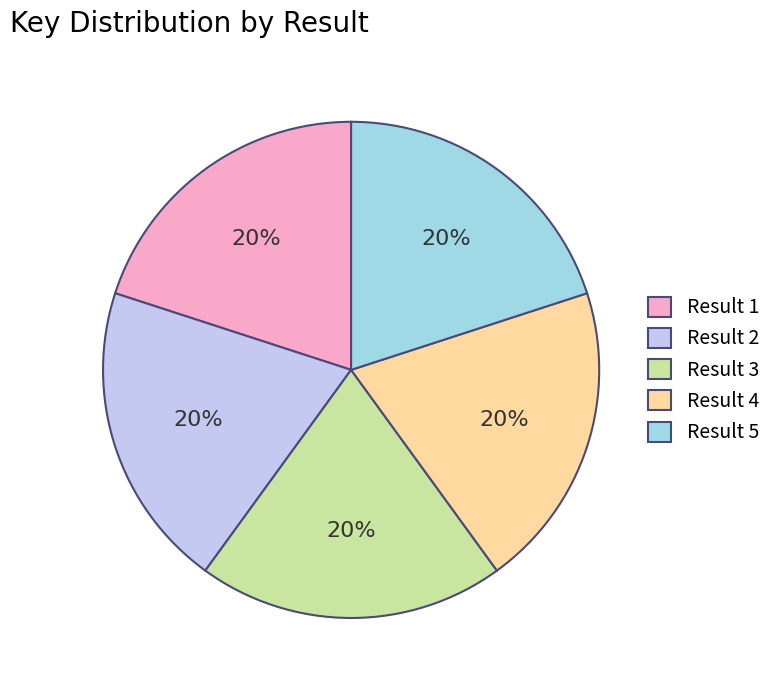

Approximately how many times larger is the value at Result 5 compared to Result 1?

1.0